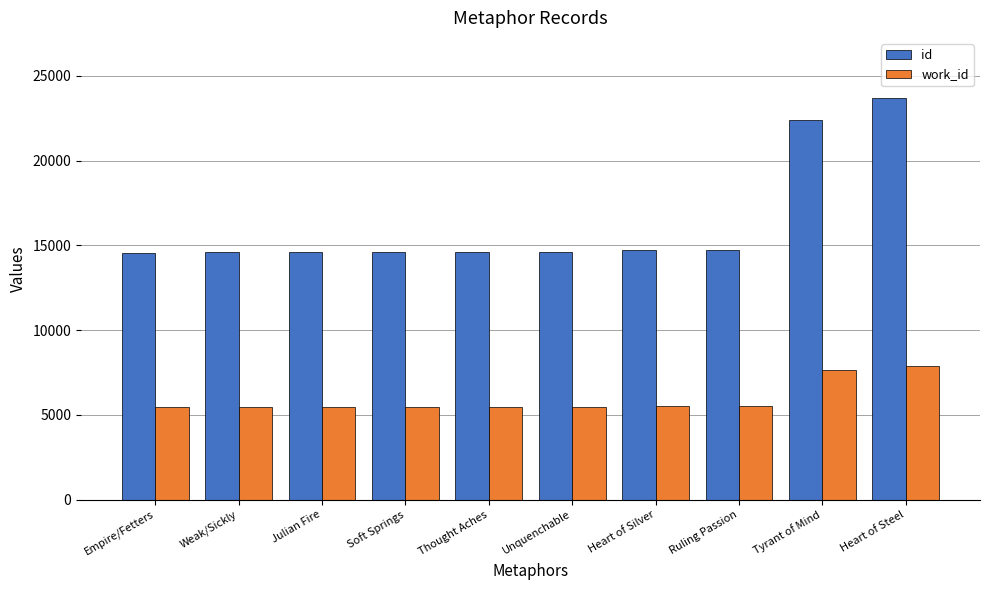

How many groups of bars are there?

10